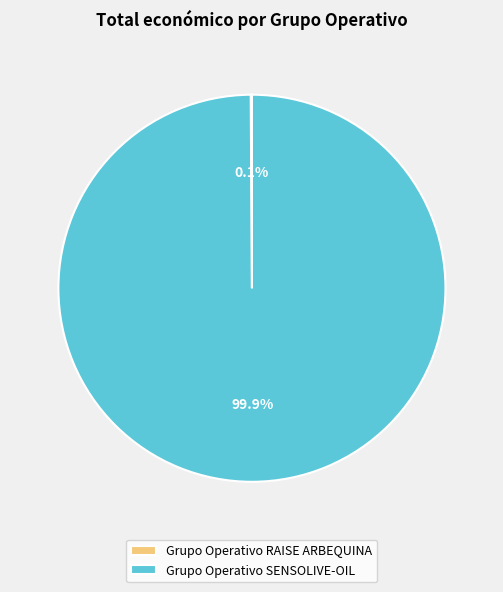

How much of the chart is everything except Grupo Operativo SENSOLIVE-OIL?

0.1%